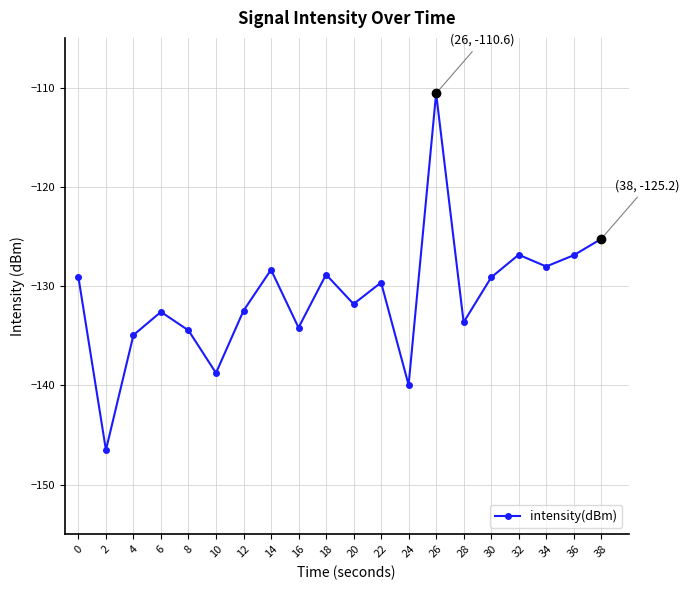

What is the value of the 7th point from the left?

-132.5